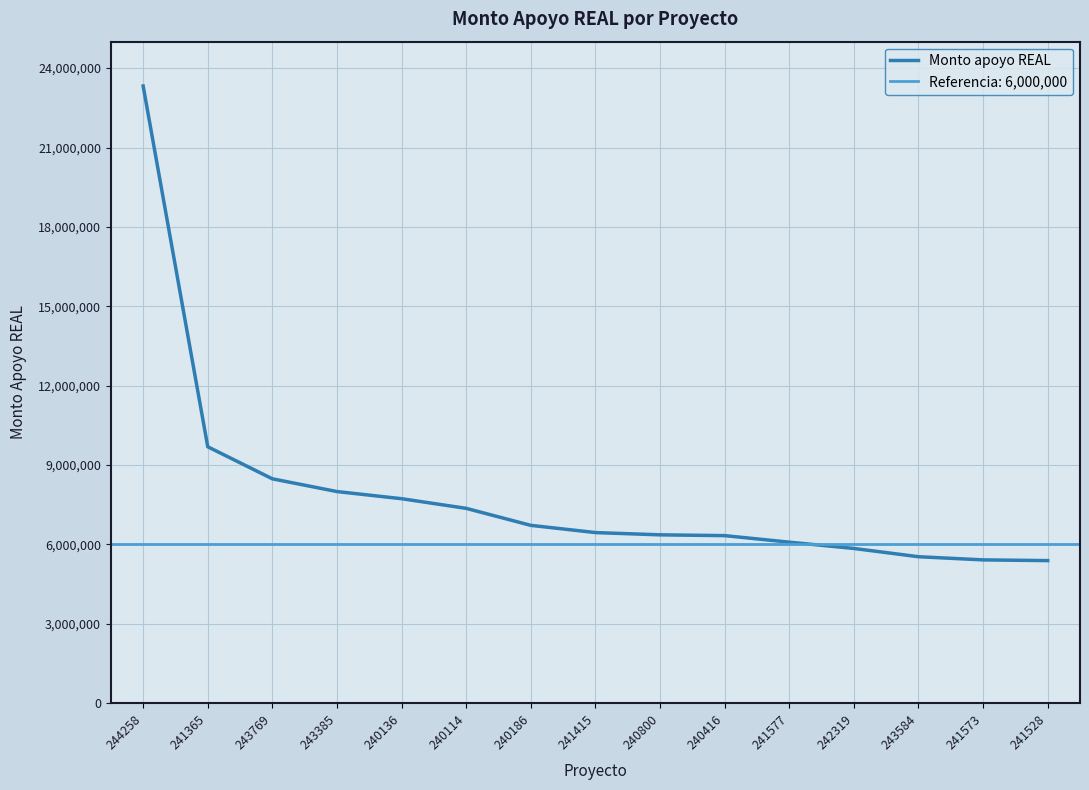

True or false: the data shows 23324375 at 244258.

True